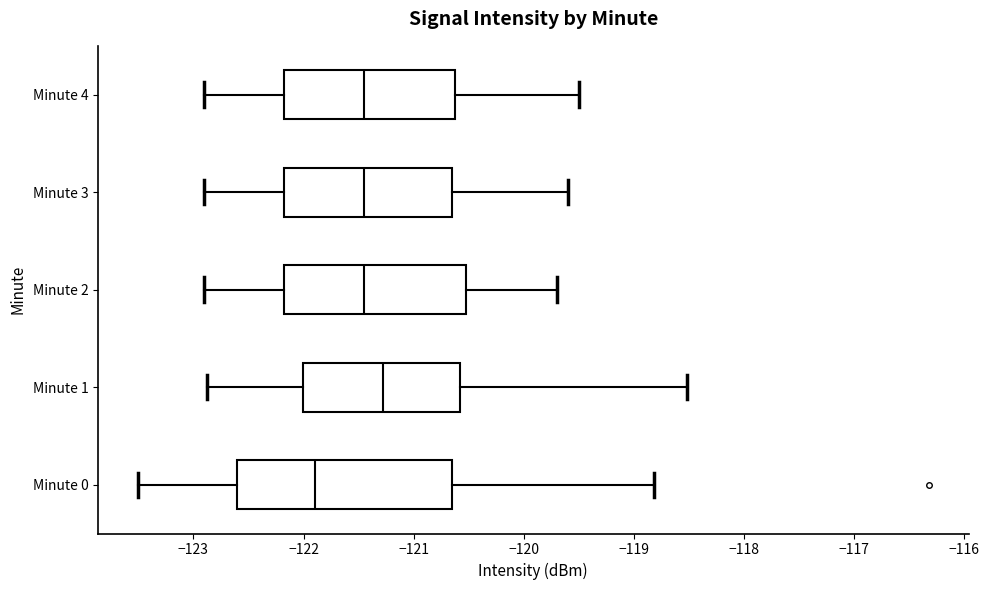

Which box is the widest, from its left edge to its right edge?

Minute 0